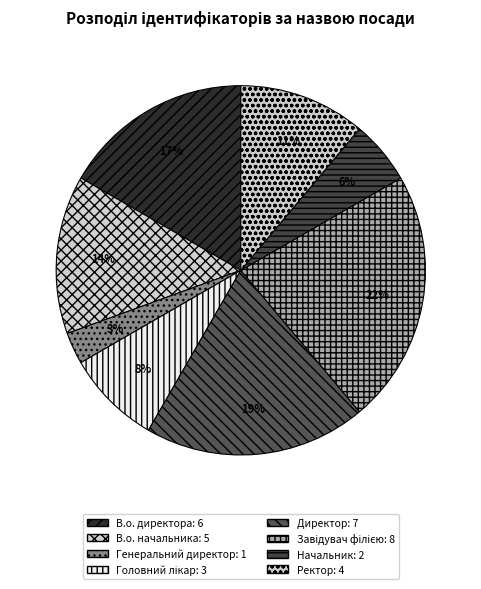

Which slice is the largest?

Завідувач філією